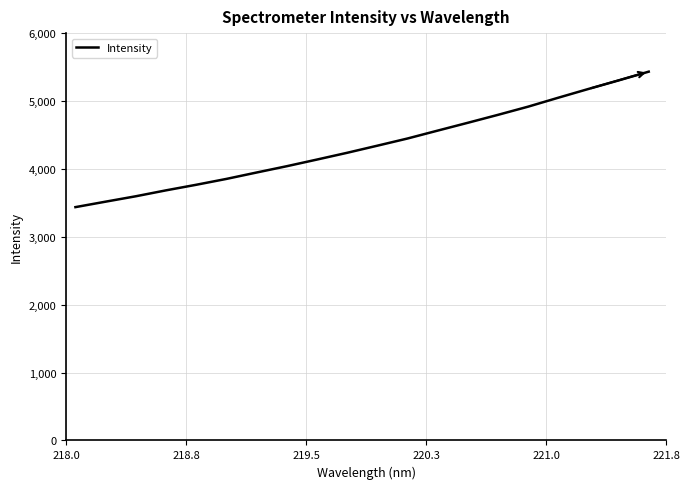

What is the minimum value shown in the chart?

3436.9